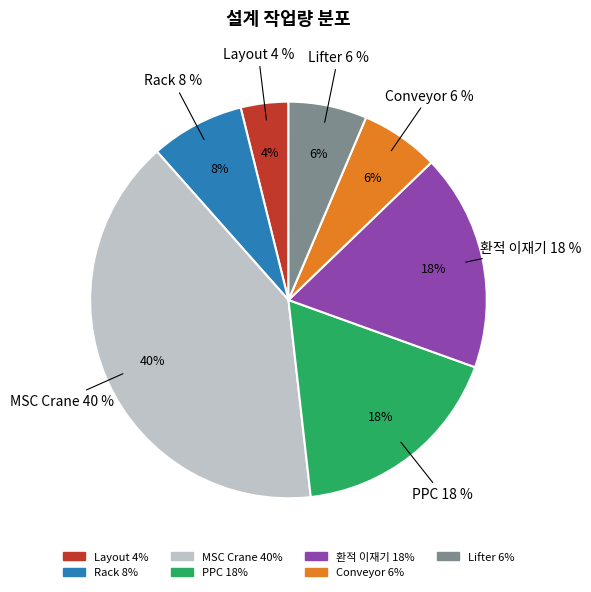

To the nearest percent, what is the difference between the largest and smallest slice percentages?

36%